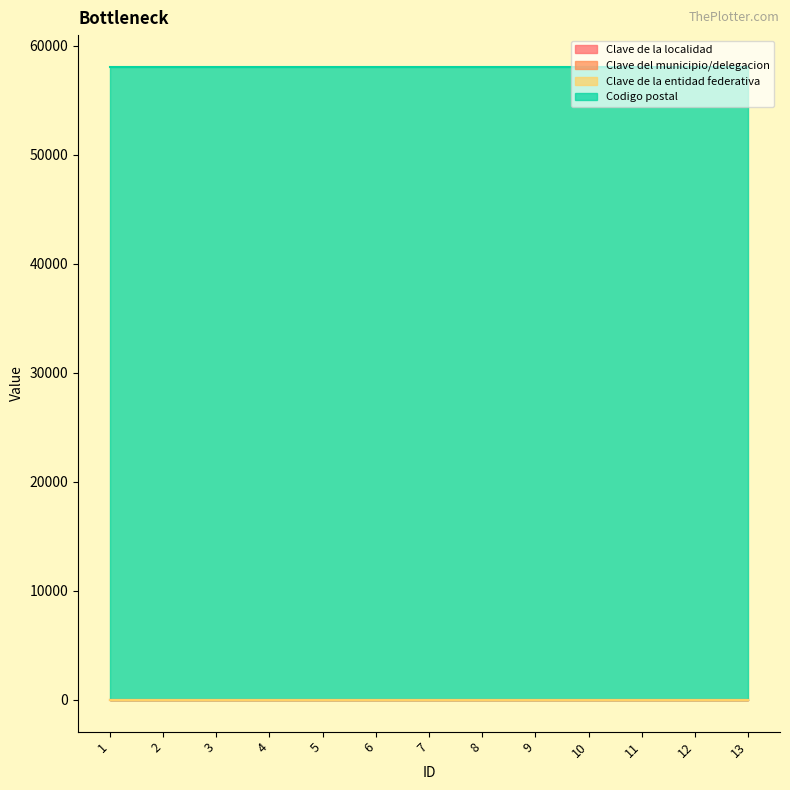

At which label is Clave de la localidad closest to 1?

1